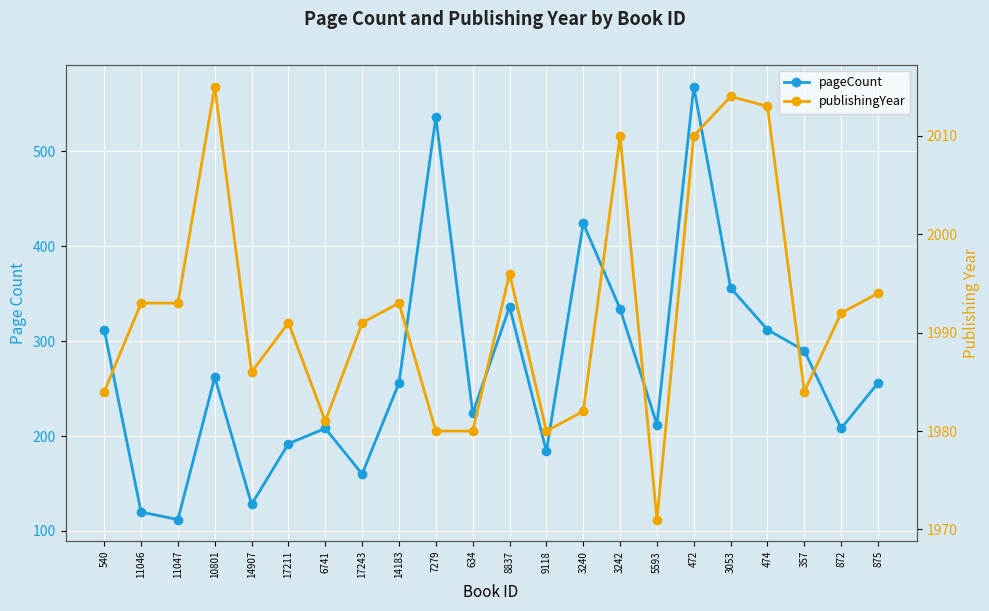

True or false: publishingYear has more than 2 points higher than both neighbors.

True